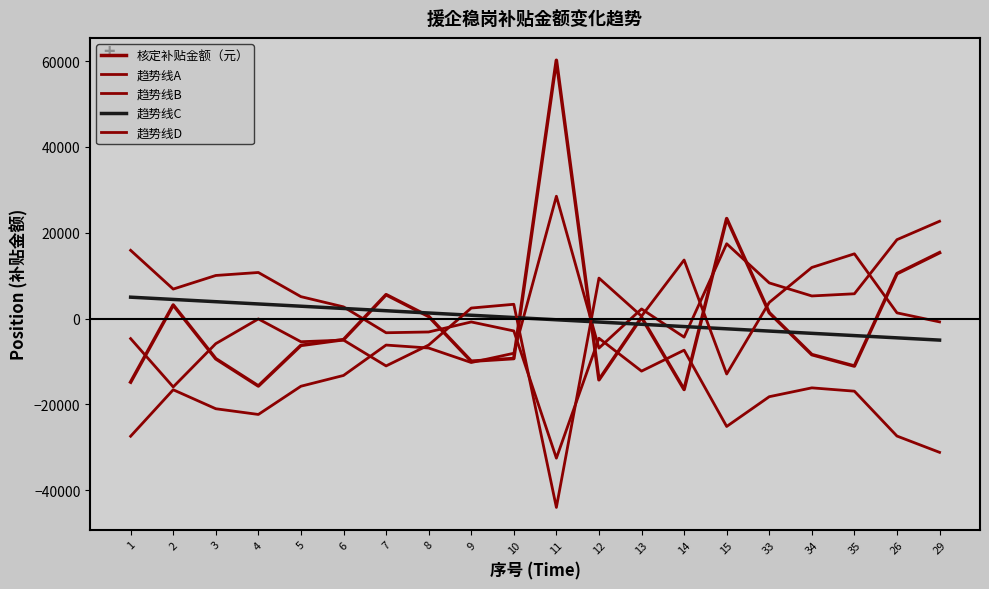

How many intersections are there between 趋势线A and 趋势线D?

9